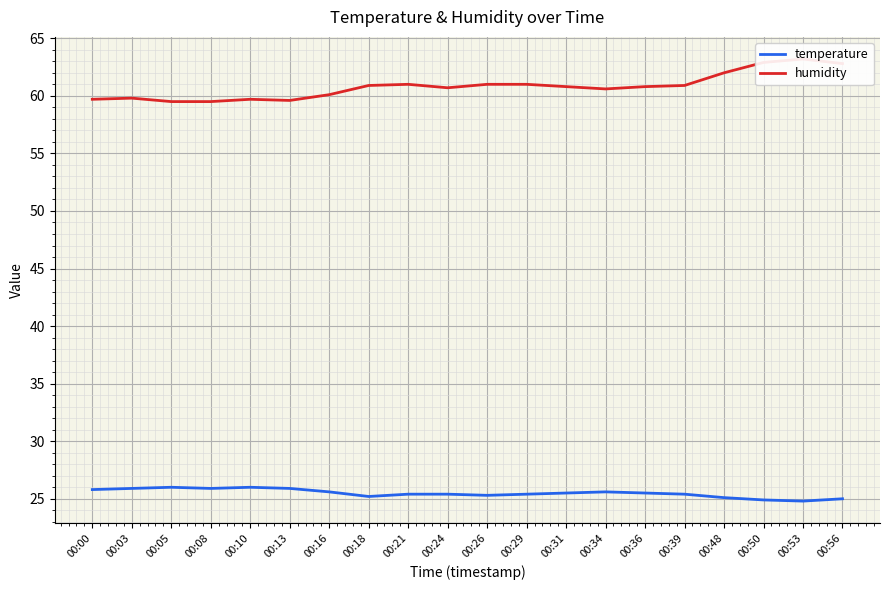

At which category does humidity reach its first local valley?

00:13